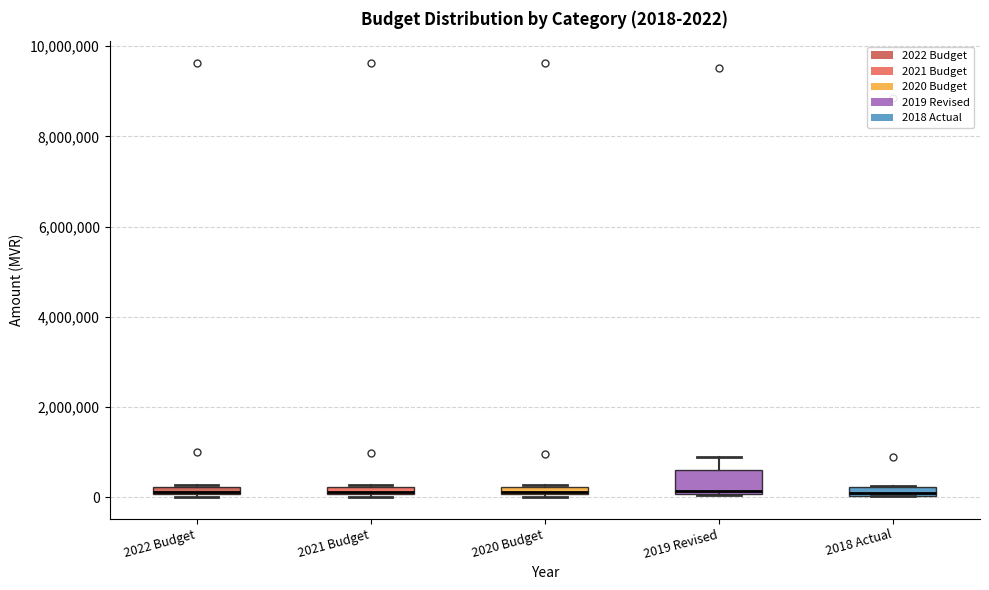

Which box is the tallest, from its lower edge to its upper edge?

2019 Revised